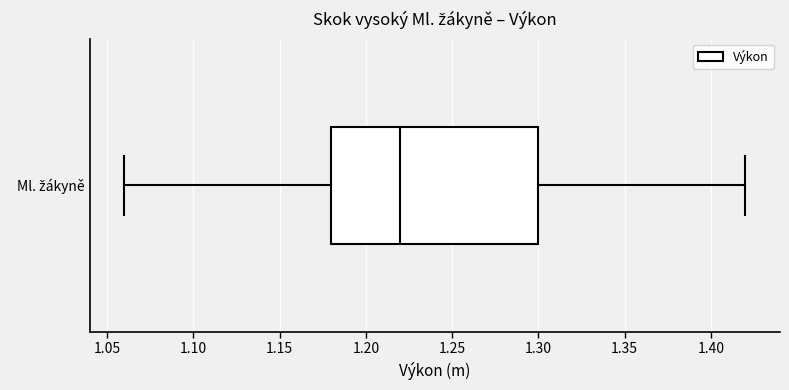

Where is the left edge of the box for Ml. žákyně on the x-axis? The values are not printed on the chart, so give them approximately, as read against the axis.

1.18